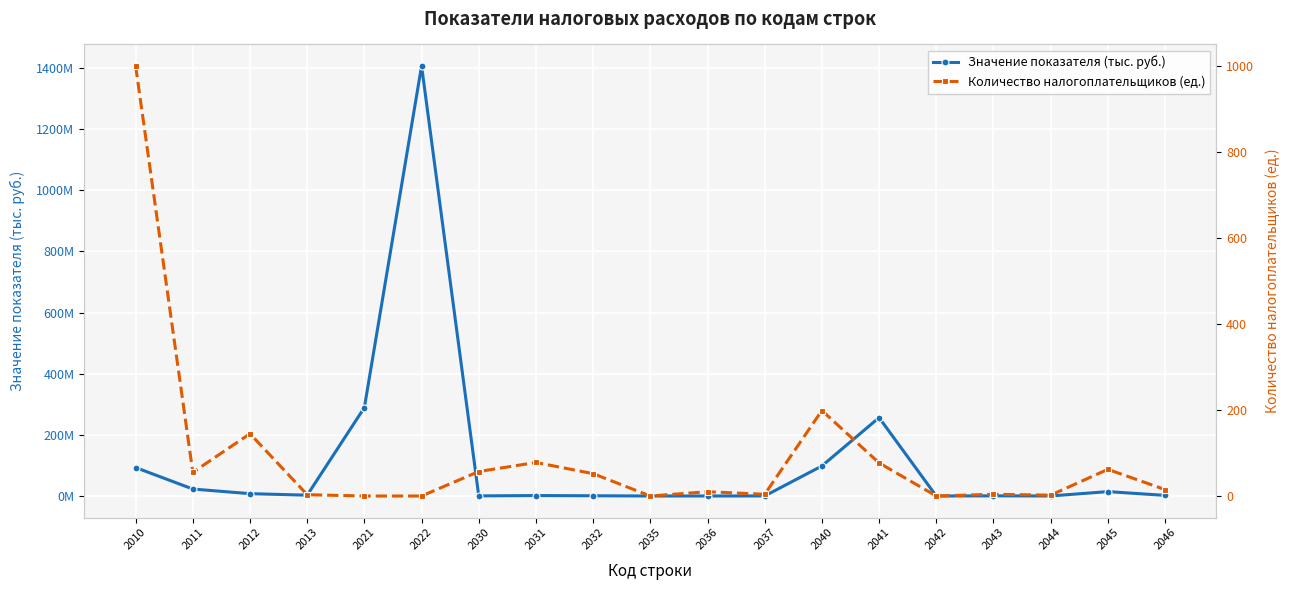

Is this an area chart (filled region under the line)?

No